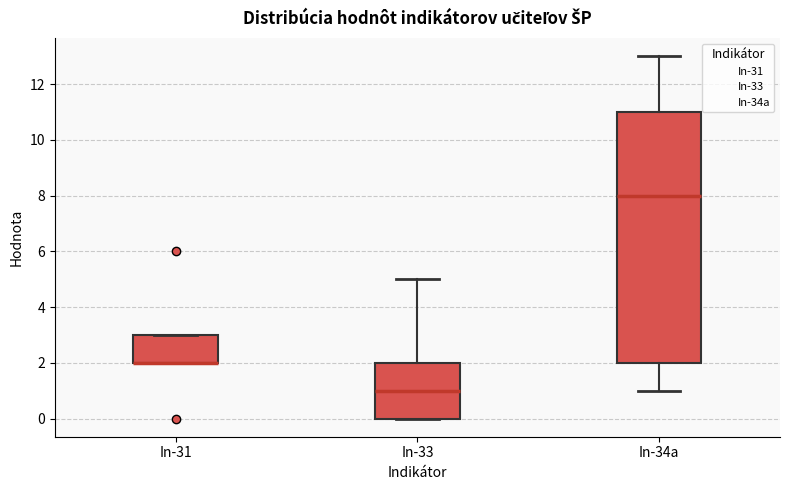

Reading left to right, read every box against the y-axis: the position of its median line, the range the box covers, and the ends of its whiskers. The values are not printed on the chart, so give them approximately, as read against the axis.

In-31: median 2 (drawn on the box's lower edge), box 2 to 3, whiskers 2 to 3
In-33: median 1, box 0 to 2, whiskers 0 to 5
In-34a: median 8, box 2 to 11, whiskers 1 to 13